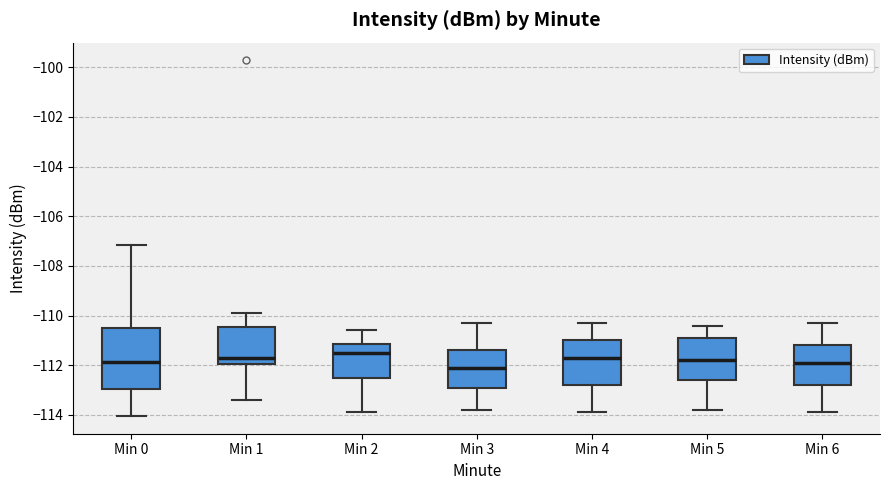

Which box is the tallest, from its lower edge to its upper edge?

Min 0